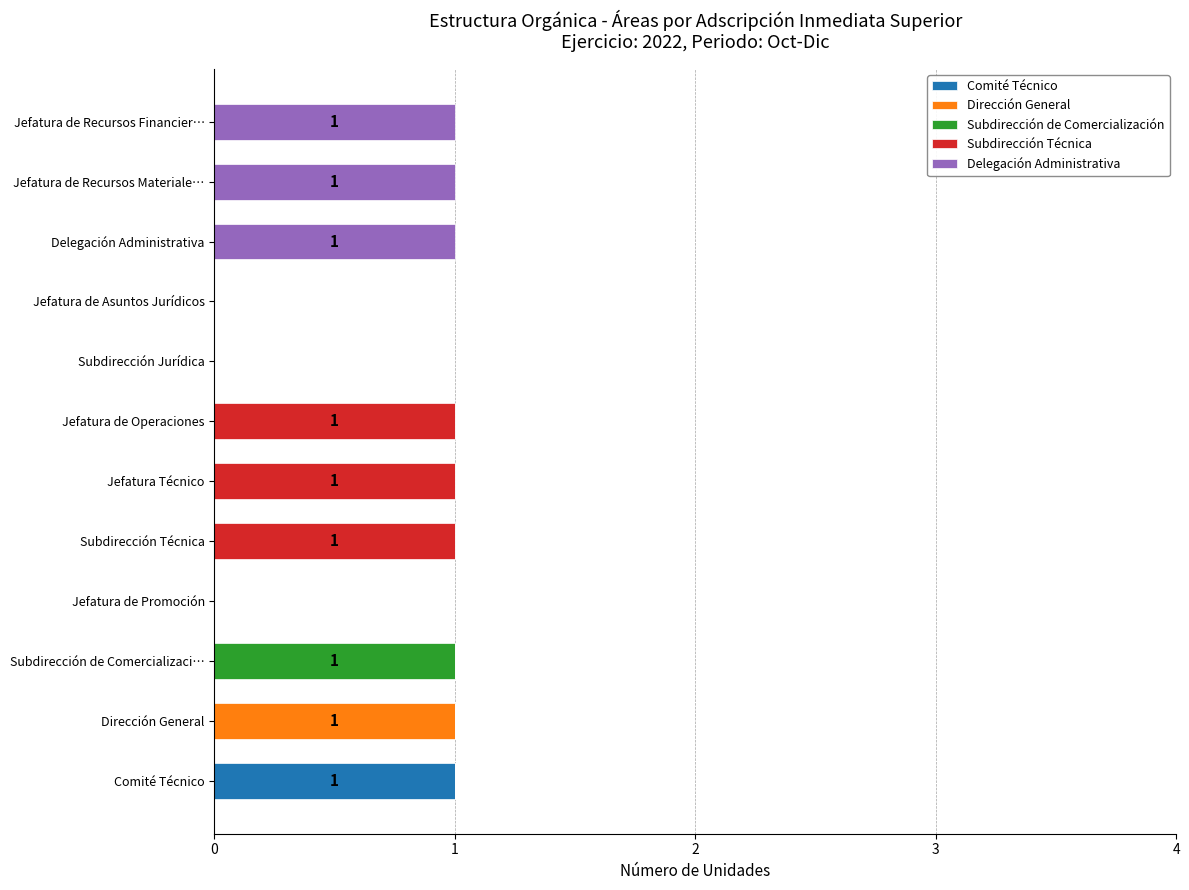

Which category has the highest value in the Comité Técnico series?

Comité Técnico